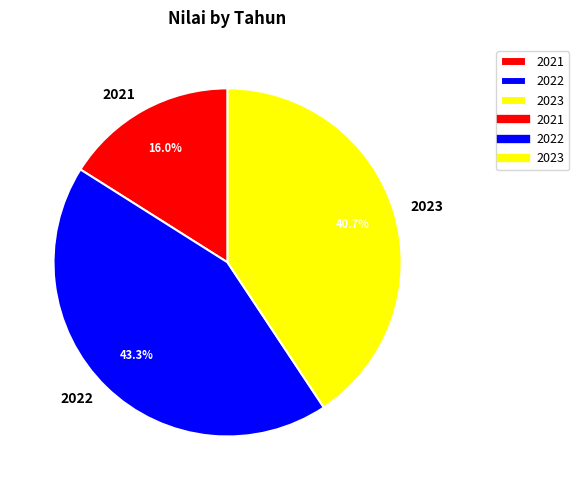

Count the number of slices in the pie.

3